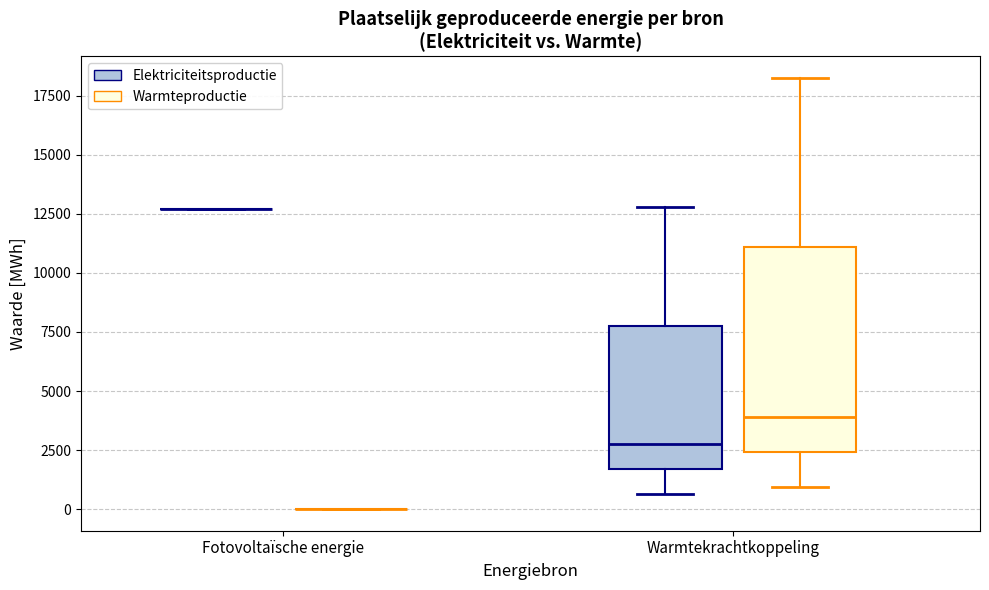

Reading left to right, transcribe this box plot: for each box, give where its median line is, the range the box spans, and where its two whiskers end, as read against the y-axis. The values are not printed on the chart, so give them approximately, as read against the axis.

Fotovoltaïsche energie (Elektriciteitsproductie): box collapsed to a line at 12500, whiskers 12500 to 12500
Fotovoltaïsche energie (Warmteproductie): box collapsed to a line at 0, whiskers 0 to 0
Warmtekrachtkoppeling (Elektriciteitsproductie): median 2500, box 1500 to 8000, whiskers 500 to 13000
Warmtekrachtkoppeling (Warmteproductie): median 4000, box 2500 to 11000, whiskers 1000 to 18500